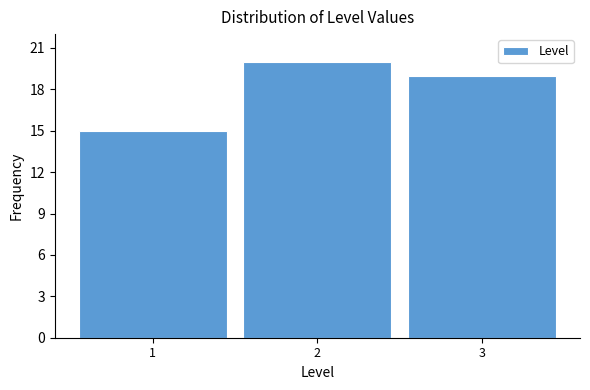

Reading left to right, extract all data points from this chart.

15	20	19